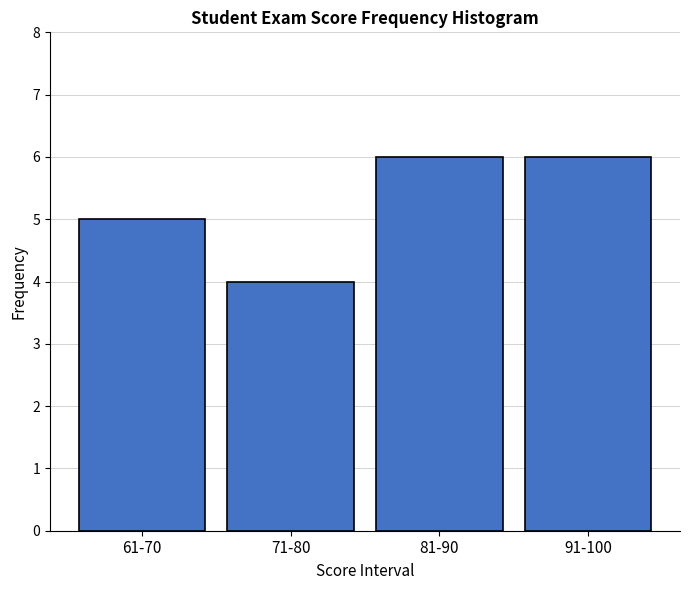

Reading left to right, what are all the values shown in this chart?

5	4	6	6